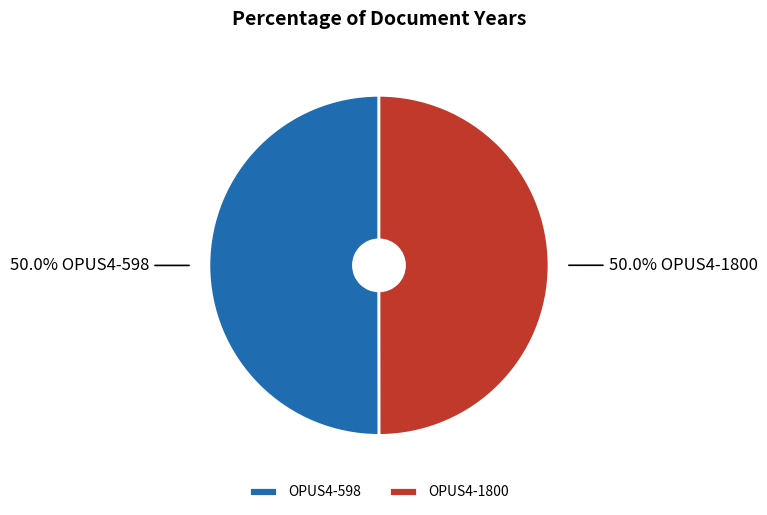

Is it true that OPUS4-598 is 60% of the pie?

False